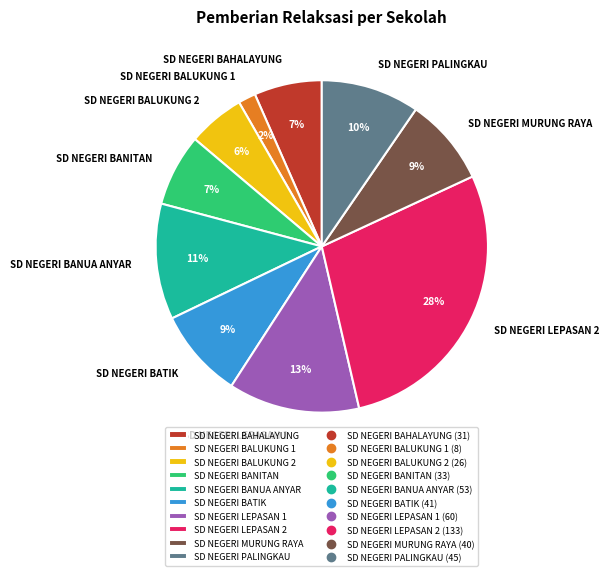

True or false: SD NEGERI MURUNG RAYA accounts for 9% of the total.

True